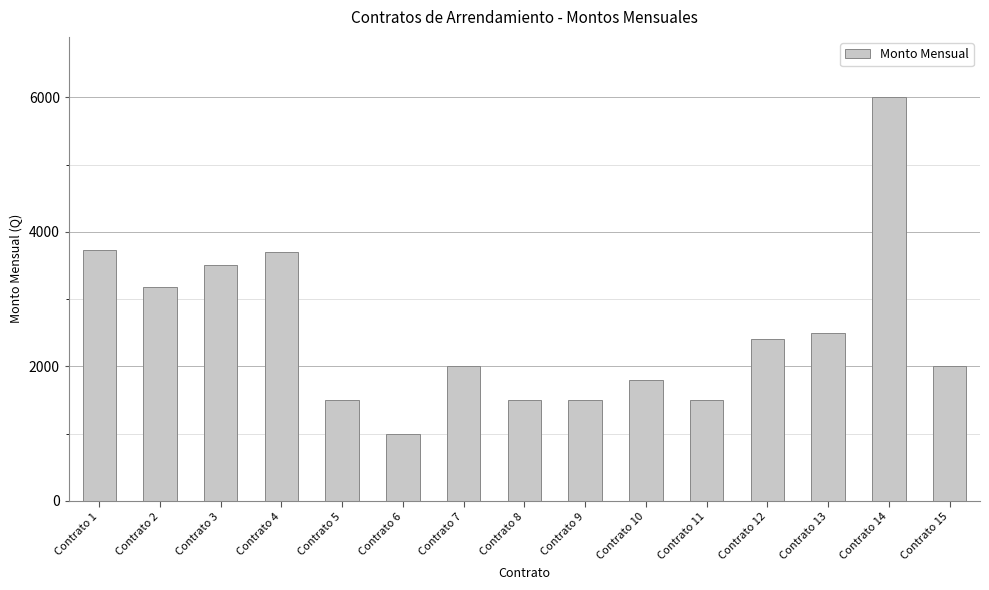

What is the difference between the second highest and minimum values?

2731.0